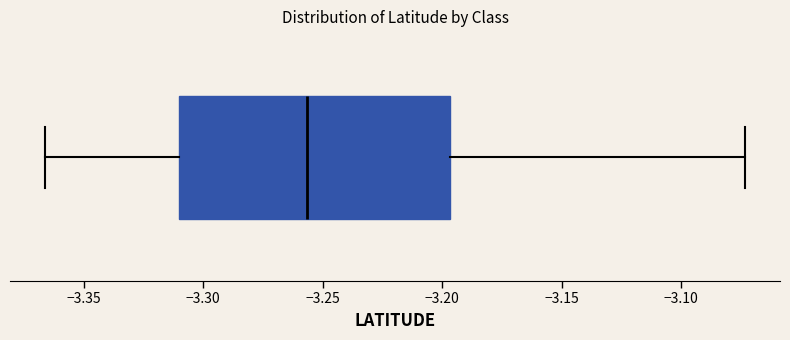

Transcribe this box plot: give where the median line is, the range the box spans, and where the two whiskers end, as read against the x-axis. The values are not printed on the chart, so give them approximately, as read against the axis.

median -3.255, box -3.310 to -3.195, whiskers -3.365 to -3.075